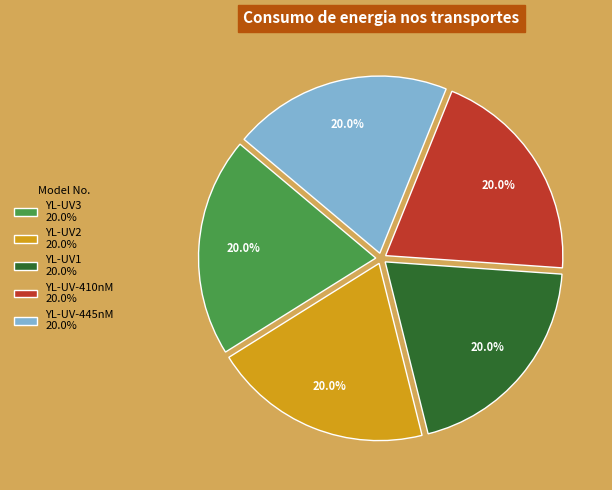

Does YL-UV3 account for over 50% of the chart?

No